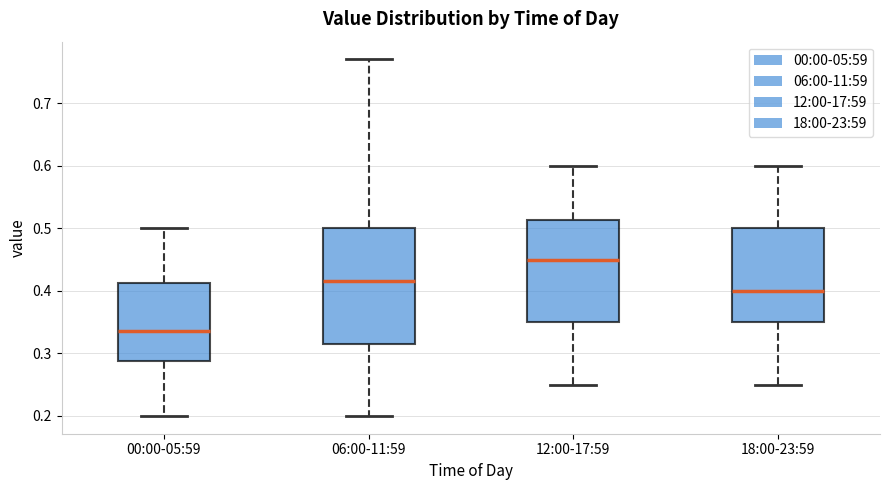

Reading left to right, transcribe this box plot: for each box, give where its median line is, the range the box spans, and where its two whiskers end, as read against the y-axis. The values are not printed on the chart, so give them approximately, as read against the axis.

00:00-05:59: median 0.34, box 0.29 to 0.41, whiskers 0.20 to 0.50
06:00-11:59: median 0.42, box 0.32 to 0.50, whiskers 0.20 to 0.77
12:00-17:59: median 0.45, box 0.35 to 0.51, whiskers 0.25 to 0.60
18:00-23:59: median 0.40, box 0.35 to 0.50, whiskers 0.25 to 0.60